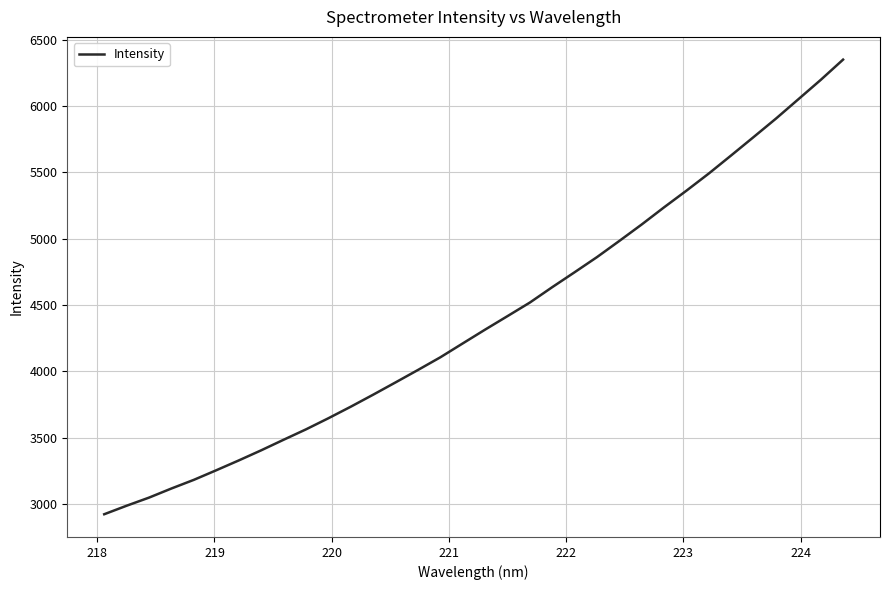

What is the minimum value shown in the chart?

2922.8